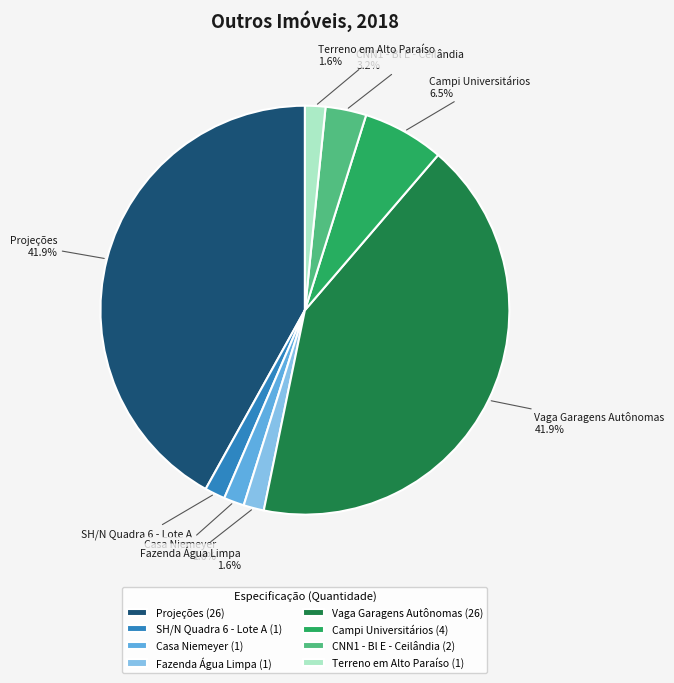

Between Vaga Garagens Autônomas and Terreno em Alto Paraíso, which is larger?

Vaga Garagens Autônomas